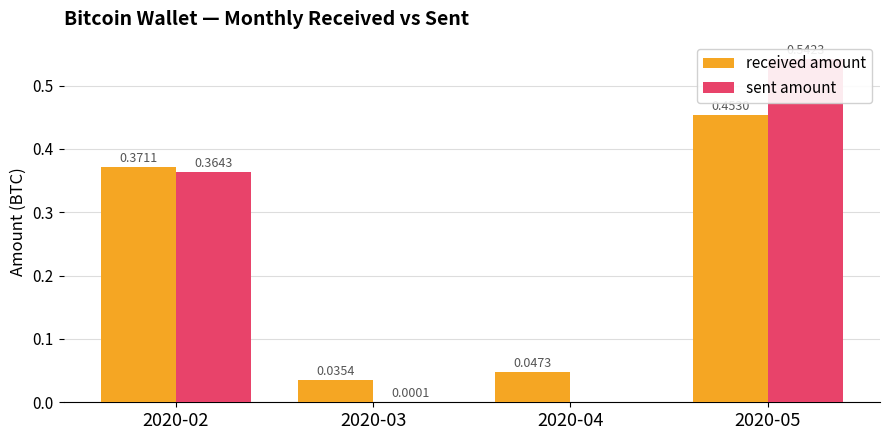

Between 2020-04 and 2020-02, which is larger?

2020-02